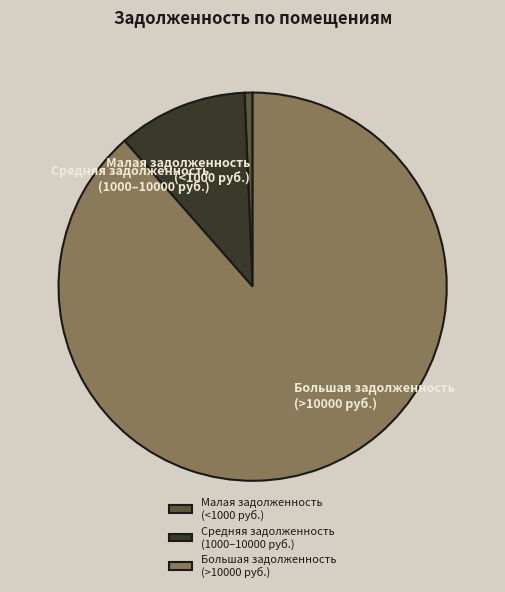

Rank the categories by value from lowest to highest.

Малая задолженность (<1000 руб.), Средняя задолженность (1000–10000 руб.), Большая задолженность (>10000 руб.)